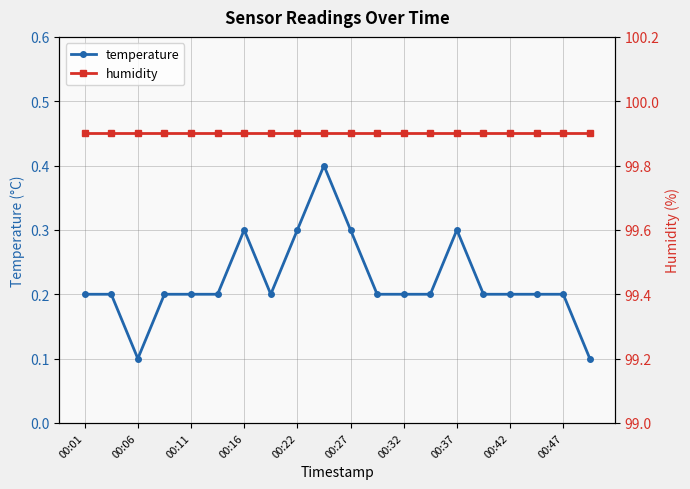

Read the temperature value at 00:37.

0.3